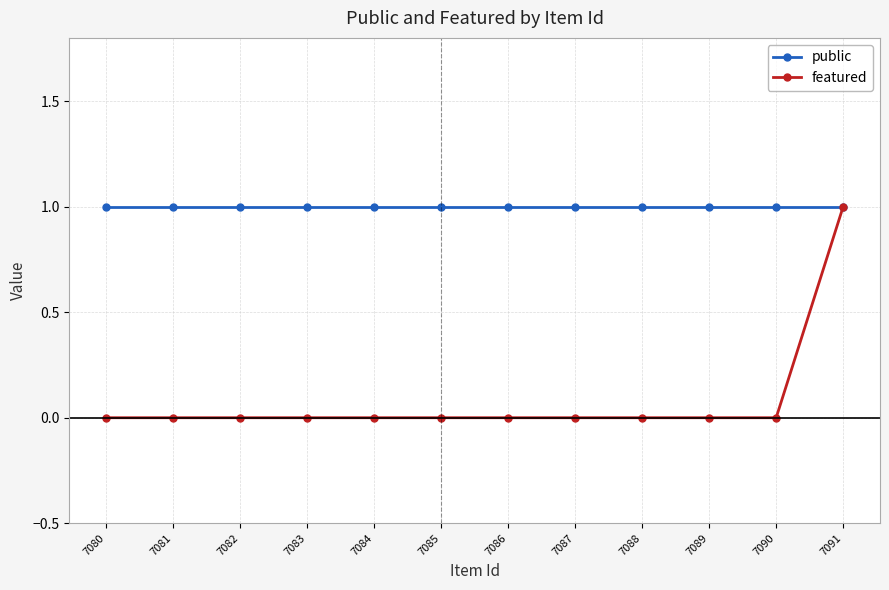

What is the value of the public point at the 9th from the left?

1